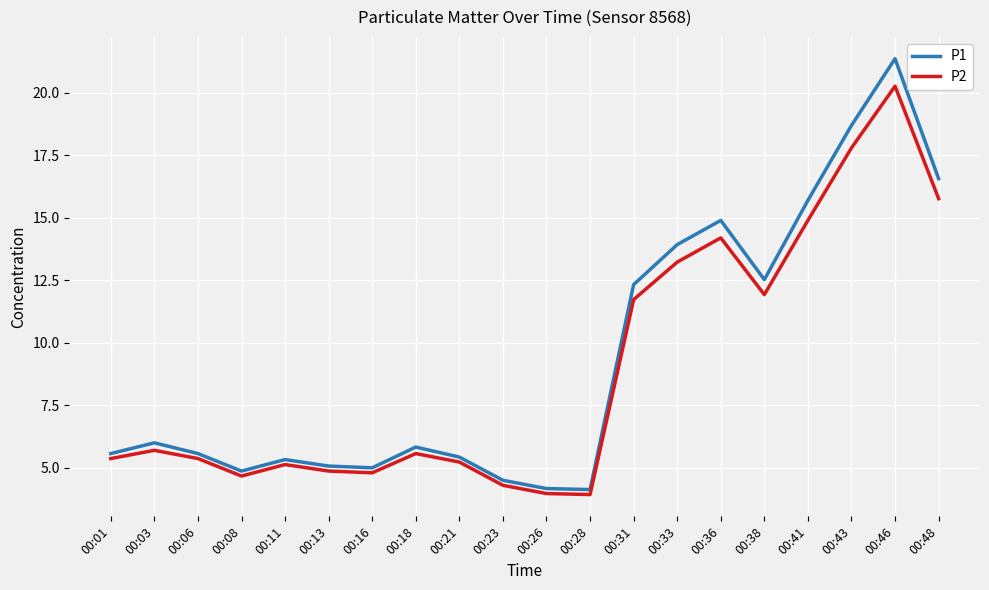

What is the total value across all series at 00:13?

9.9